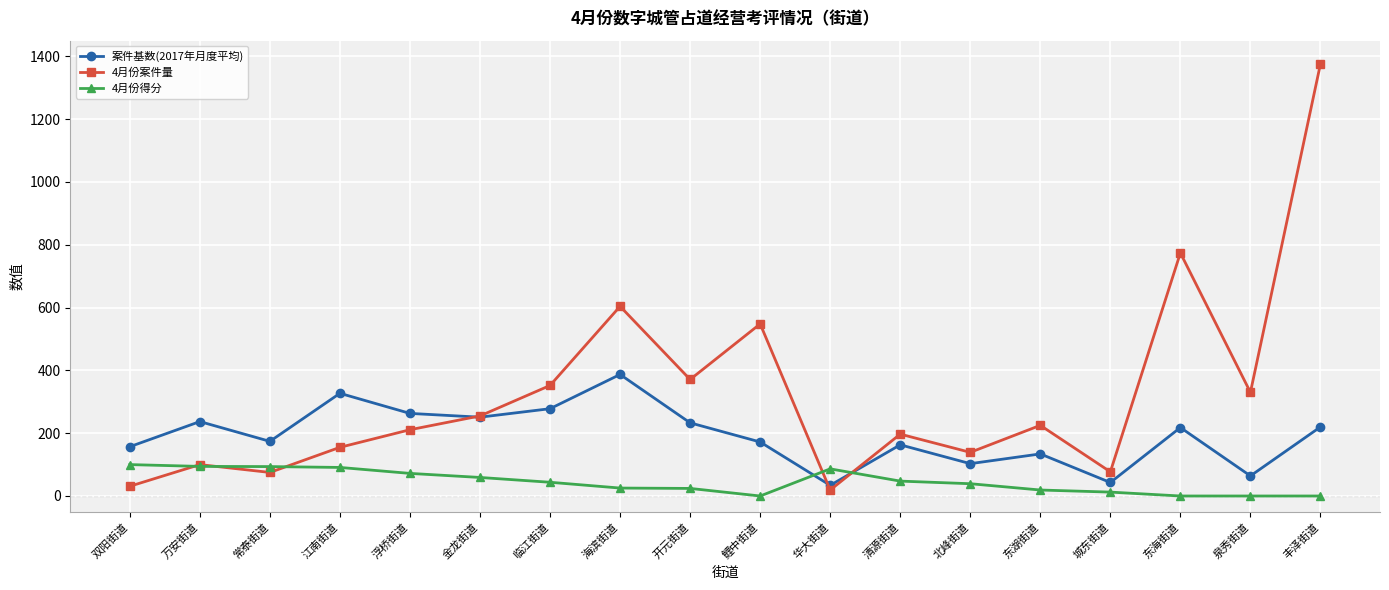

At which category does 案件基数(2017年月度平均) reach its first local peak?

万安街道